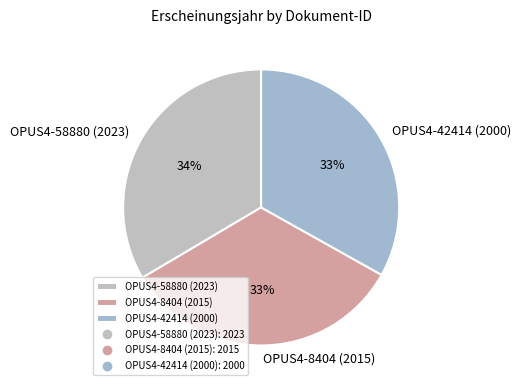

Does OPUS4-42414 (2000) account for over 50% of the chart?

No